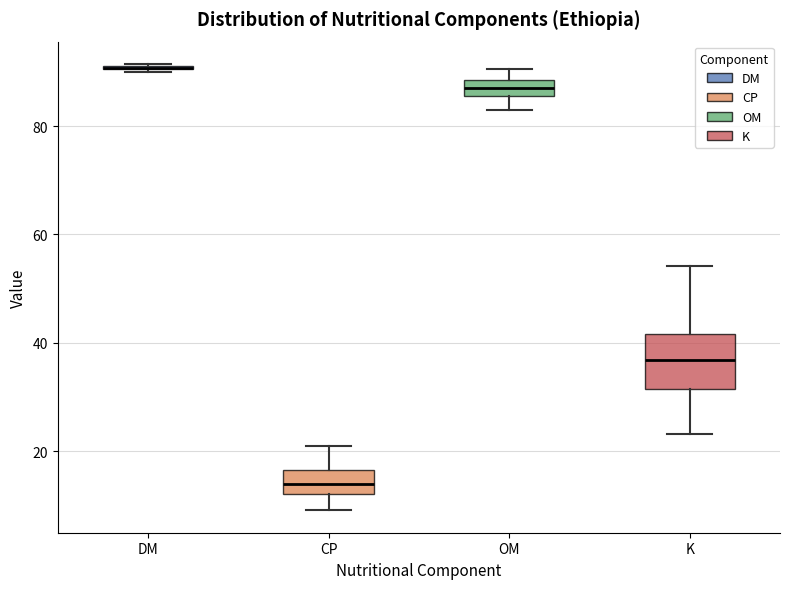

Where is the lower edge of the box for OM on the y-axis? The values are not printed on the chart, so give them approximately, as read against the axis.

86